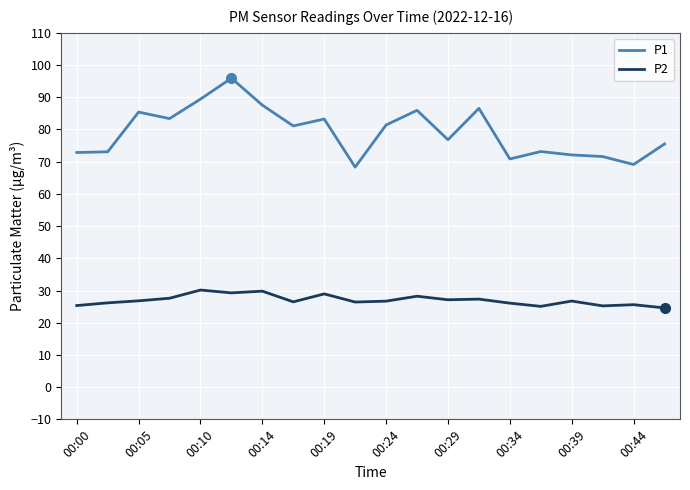

What is the maximum value shown in the chart?

95.9